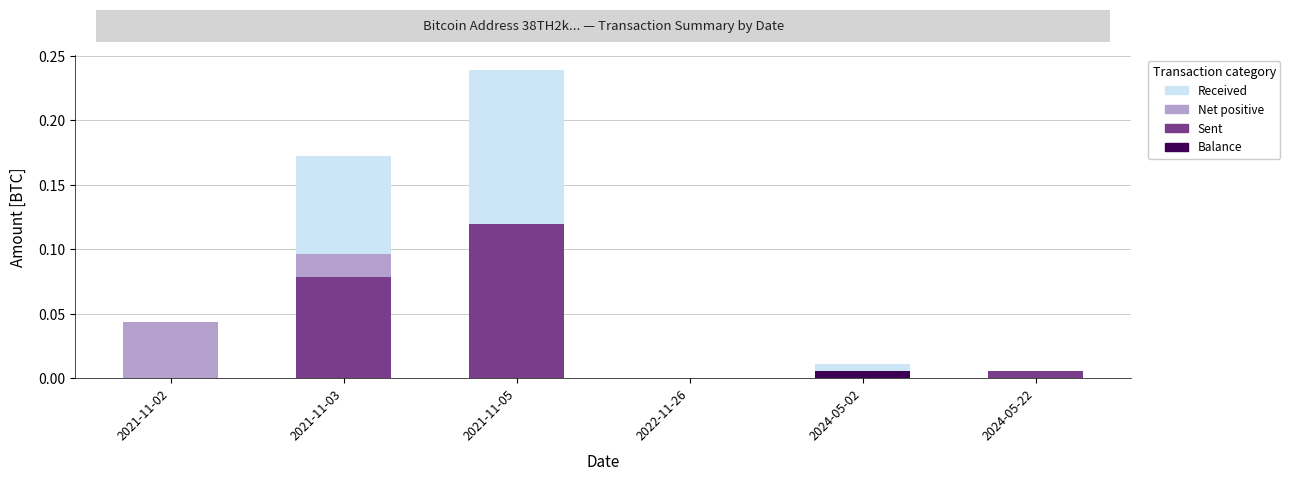

The value of Balance at 2022-11-26 is 0.0. True or false?

True